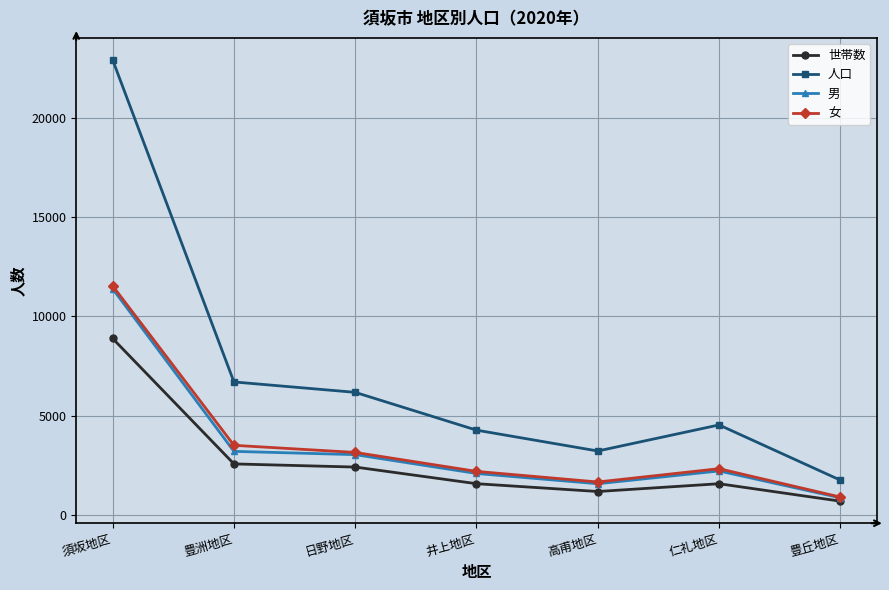

The 世帯数 series shows 2563 at 豊洲地区. True or false?

True